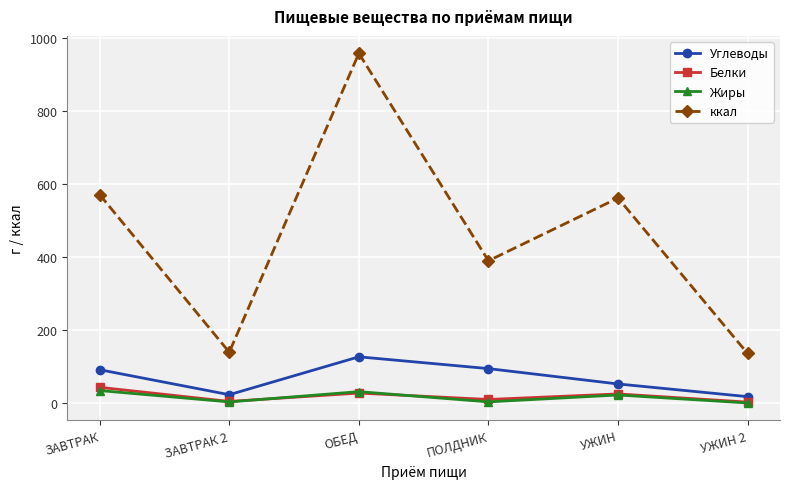

The Углеводы series shows 91.5 at ЗАВТРАК. True or false?

True